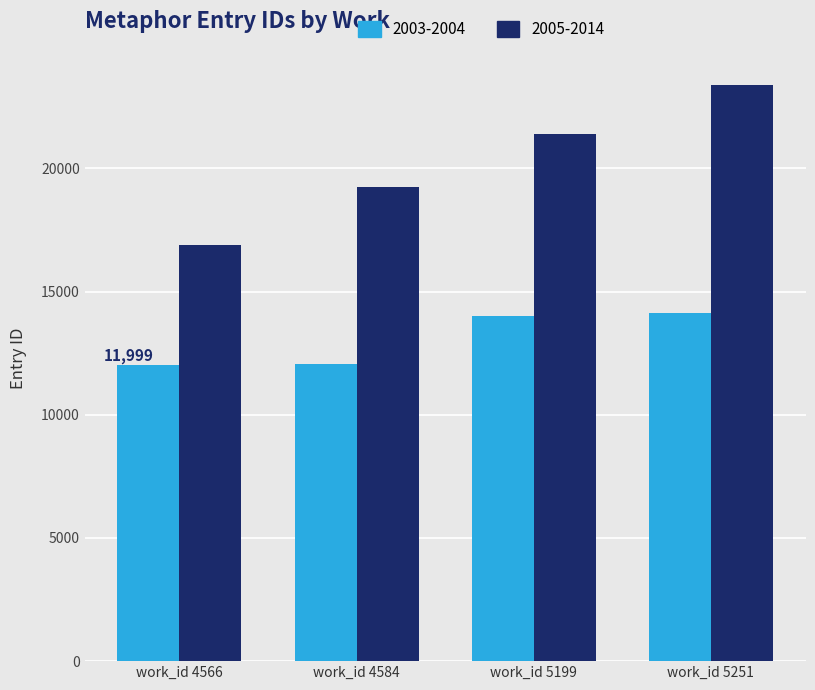

What value does the 2003-2004 series have at work_id 5199, to the nearest 100?

14000